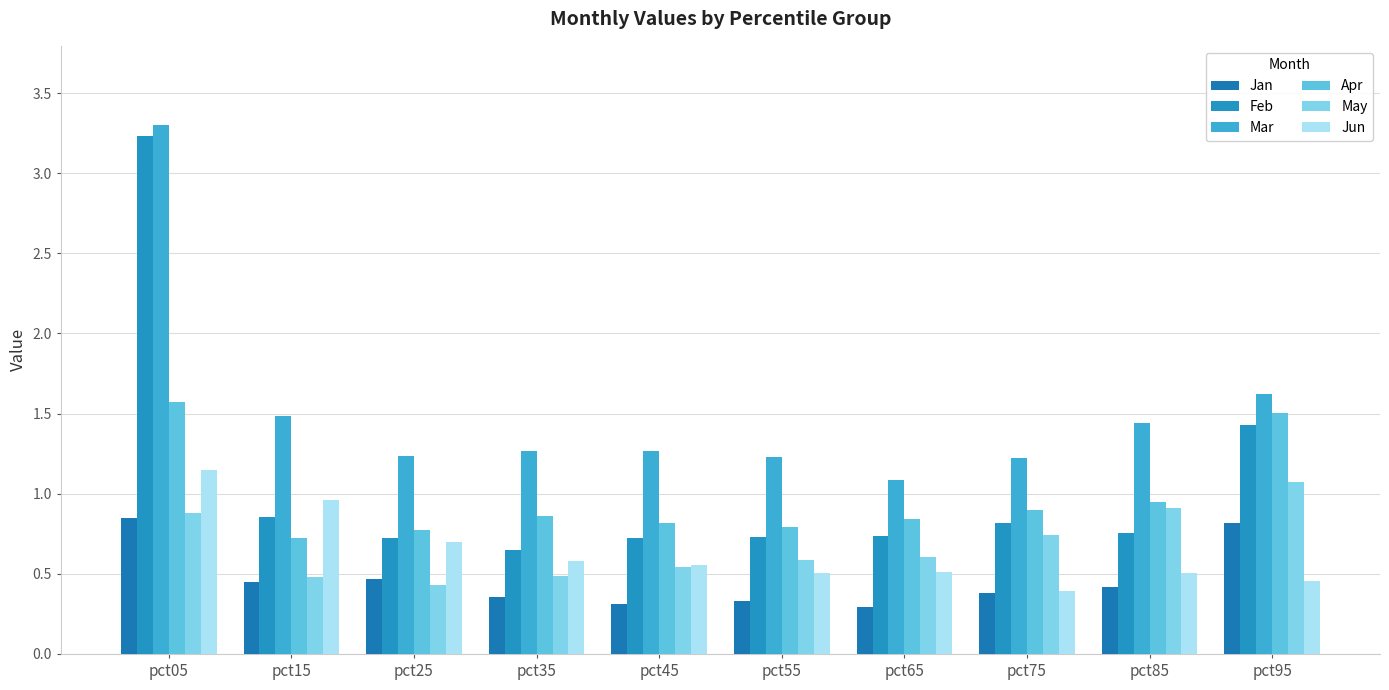

True or false: Apr has a value of 0.2 at pct45.

False